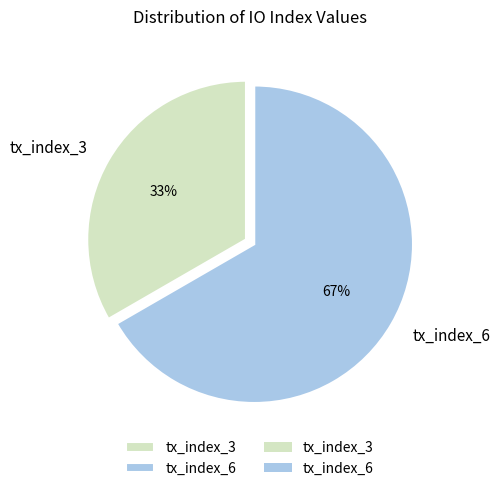

To the nearest percent, what percentage of the pie is tx_index_6?

67%